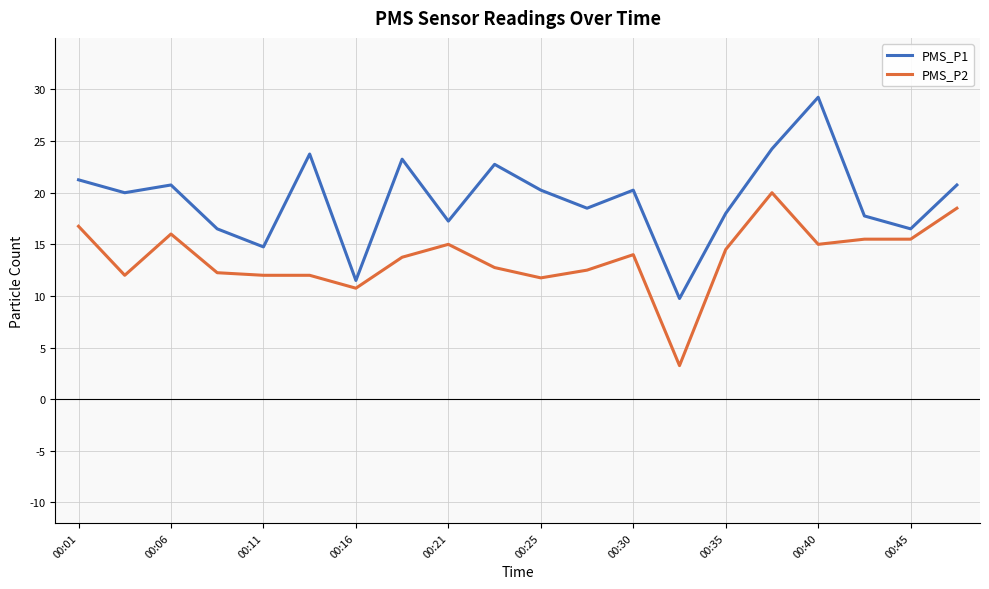

What is the difference between the maximum and minimum values in the PMS_P1 series?

19.5